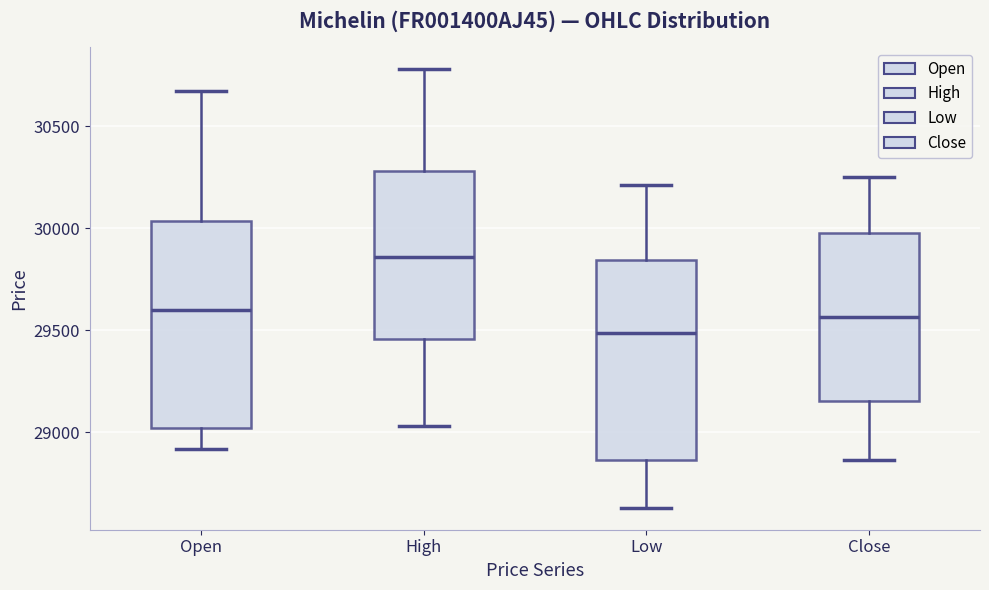

Reading left to right, transcribe this box plot: for each box, give where its median line is, the range the box spans, and where its two whiskers end, as read against the y-axis. The values are not printed on the chart, so give them approximately, as read against the axis.

Open: median 29600, box 29000 to 30050, whiskers 28900 to 30650
High: median 29850, box 29450 to 30300, whiskers 29050 to 30800
Low: median 29500, box 28850 to 29850, whiskers 28650 to 30200
Close: median 29550, box 29150 to 30000, whiskers 28850 to 30250